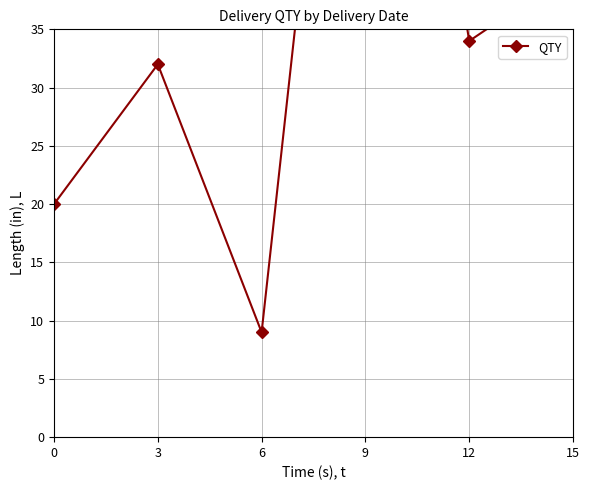

List the labels in order of value, largest first.

9, 15, 12, 3, 0, 6